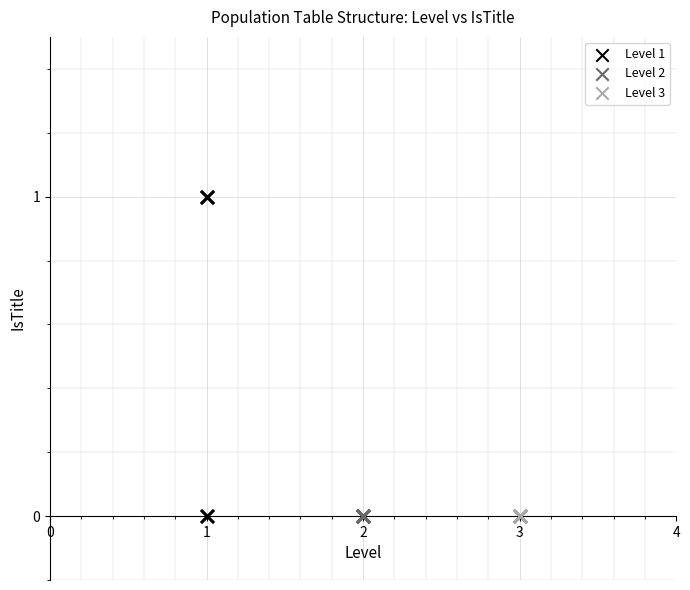

Which series contains the highest Y value?

Level 1